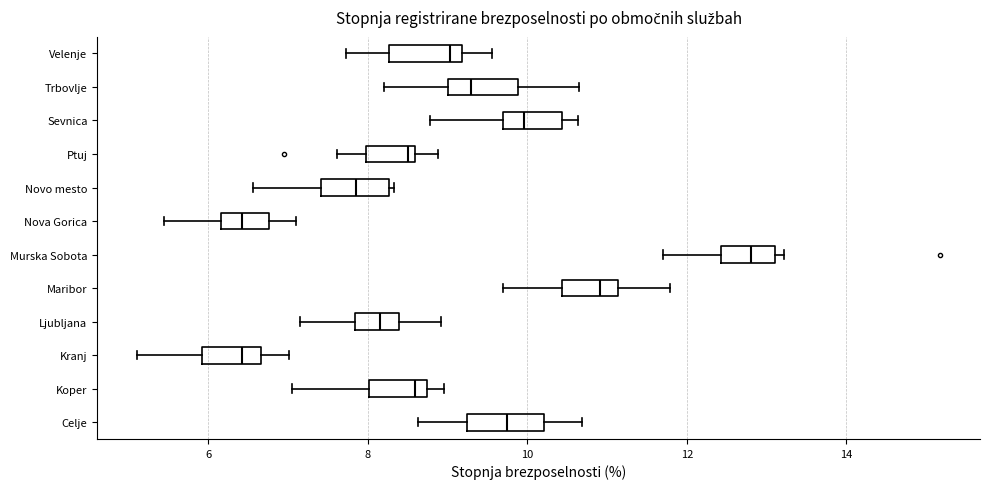

Reading bottom to top, read every box against the x-axis: the position of its median line, the range the box covers, and the ends of its whiskers. The values are not printed on the chart, so give them approximately, as read against the axis.

Celje: median 9.8, box 9.2 to 10.2, whiskers 8.6 to 10.6
Koper: median 8.6, box 8.0 to 8.8, whiskers 7.0 to 9.0
Kranj: median 6.4, box 6.0 to 6.6, whiskers 5.2 to 7.0
Ljubljana: median 8.2, box 7.8 to 8.4, whiskers 7.2 to 9.0
Maribor: median 11.0, box 10.4 to 11.2, whiskers 9.6 to 11.8
Murska Sobota: median 12.8, box 12.4 to 13.2, whiskers 11.8 to 13.2 (just right of the box's right edge)
Nova Gorica: median 6.4, box 6.2 to 6.8, whiskers 5.4 to 7.2
Novo mesto: median 7.8, box 7.4 to 8.2, whiskers 6.6 to 8.4
Ptuj: median 8.6 (just left of the box's right edge), box 8.0 to 8.6, whiskers 7.6 to 8.8
Sevnica: median 10.0, box 9.6 to 10.4, whiskers 8.8 to 10.6
Trbovlje: median 9.2, box 9.0 to 9.8, whiskers 8.2 to 10.6
Velenje: median 9.0, box 8.2 to 9.2, whiskers 7.8 to 9.6